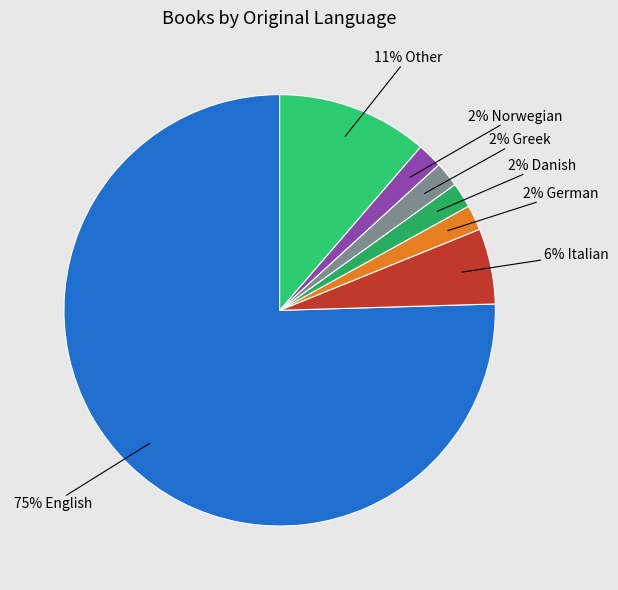

How many segments does this pie chart have?

7